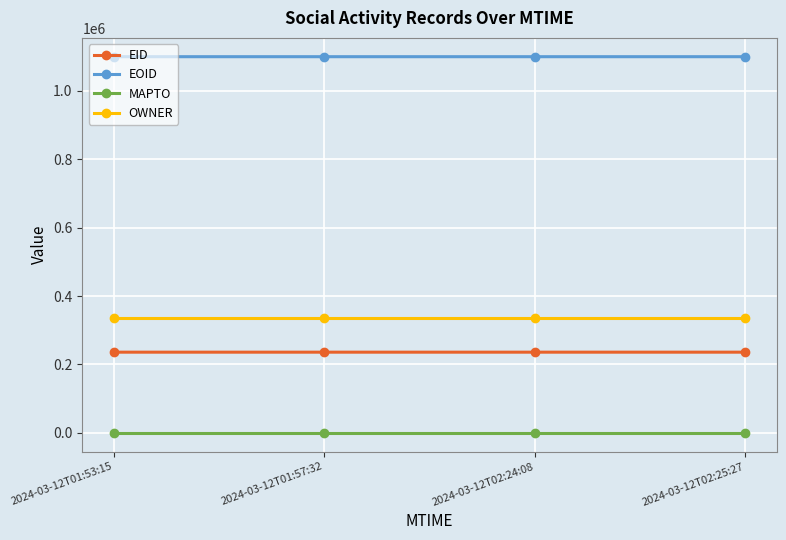

What is the difference between the maximum and second lowest values in the EID series?

3